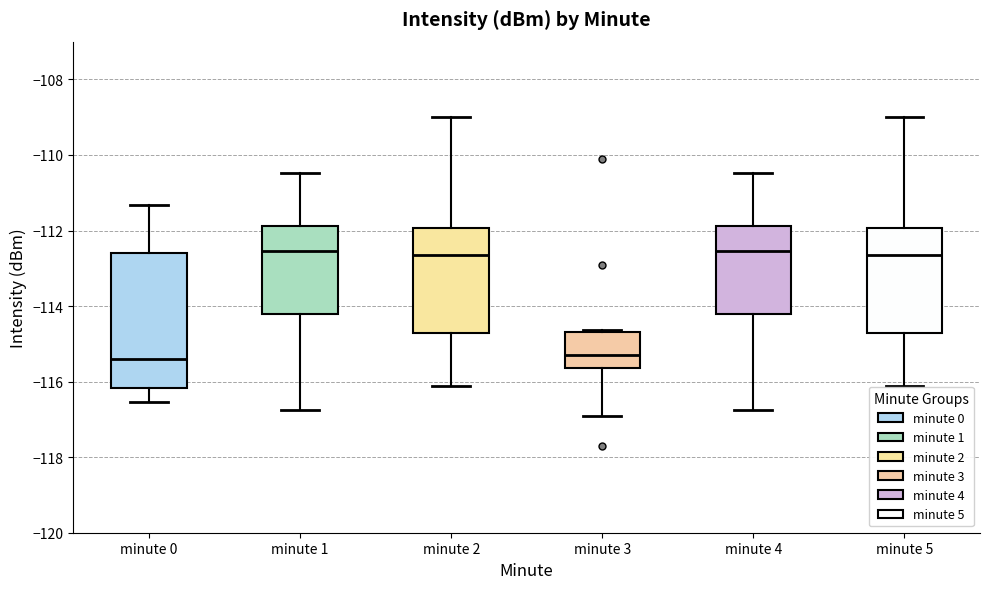

Comparing the boxes themselves (not the whiskers), which one is the tallest?

minute 0